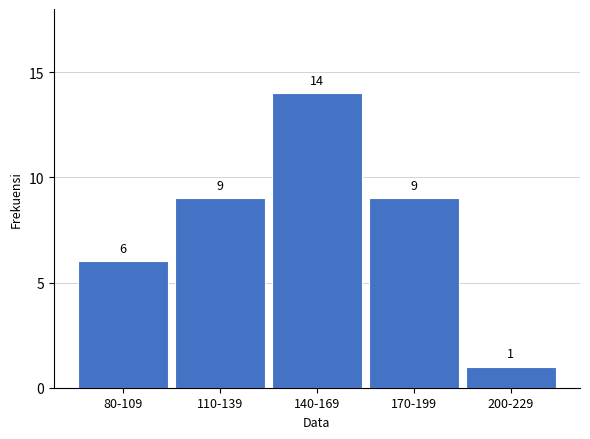

Reading right to left, what are all the values shown in this chart?

200-229=1	170-199=9	140-169=14	110-139=9	80-109=6